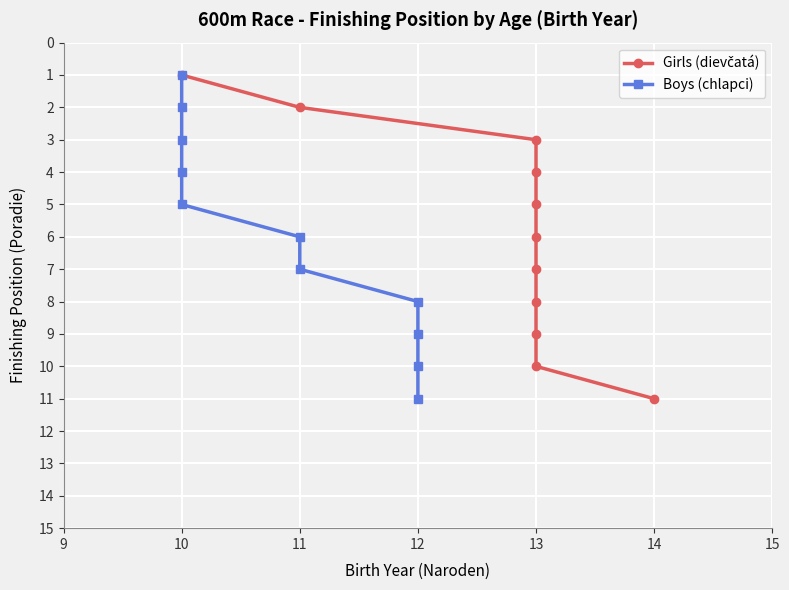

True or false: Girls (dievčatá) and Boys (chlapci) cross at least once.

False